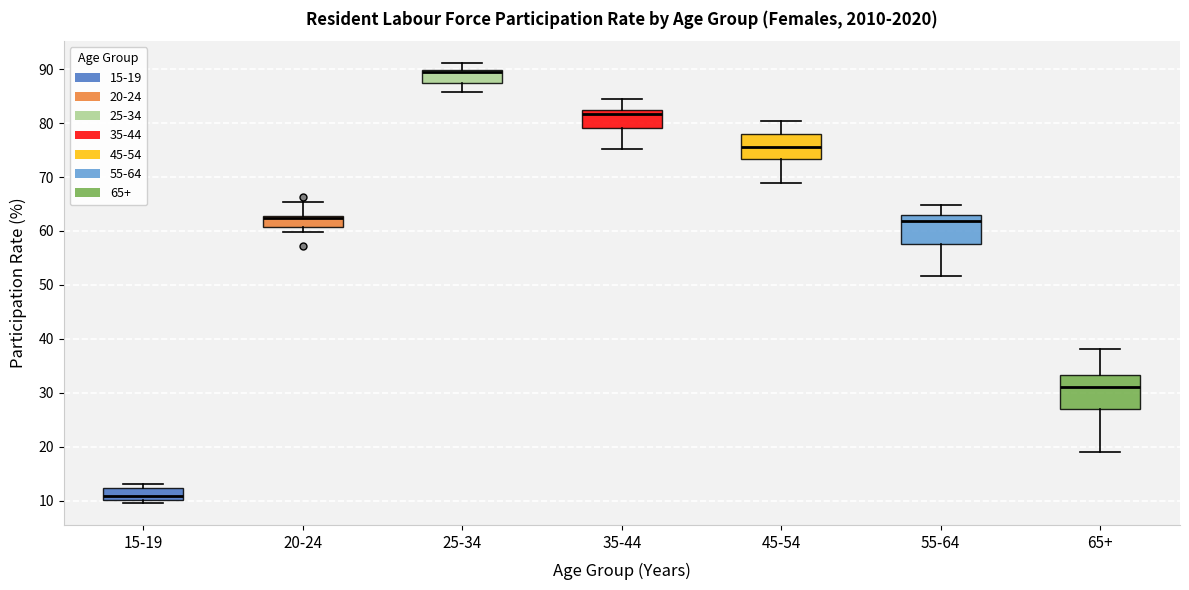

Where does the upper whisker of the box for 35-44 end on the y-axis? The values are not printed on the chart, so give them approximately, as read against the axis.

84